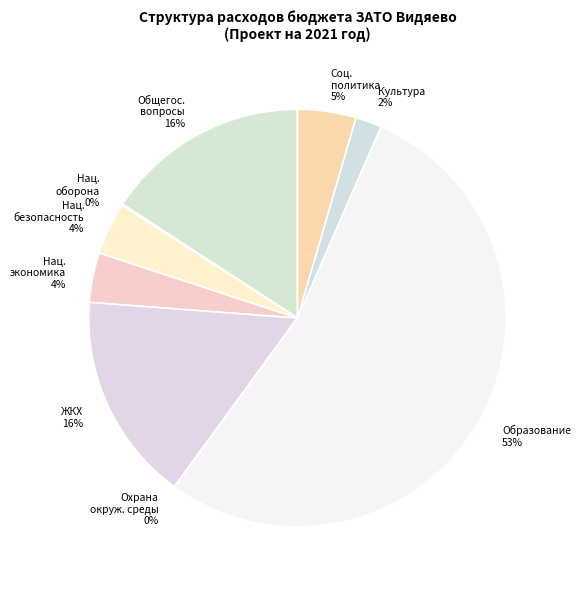

Between Образование and Нац. экономика, which is larger?

Образование